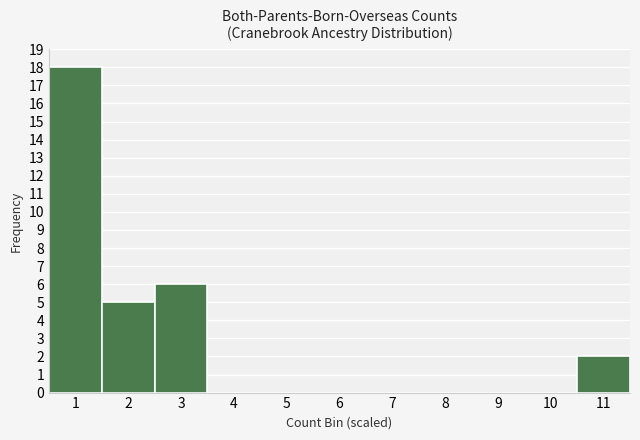

How tall is the bar that spans 10.5 to 11.5 on the x-axis? The values are not printed on the chart, so give them approximately, as read against the axis.

2